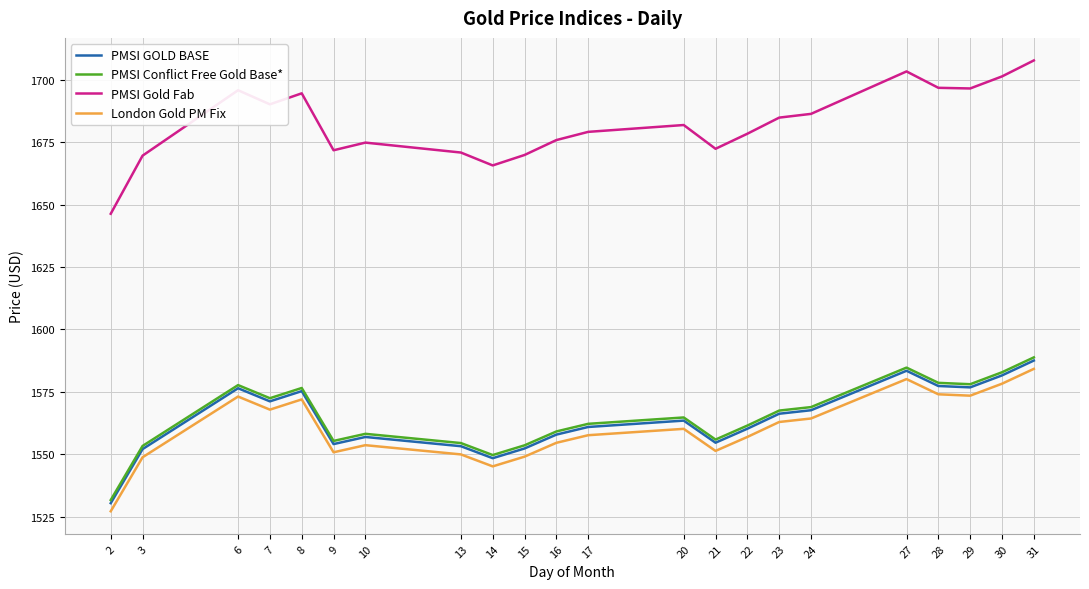

Which series has the largest range (max minus min)?

PMSI Gold Fab